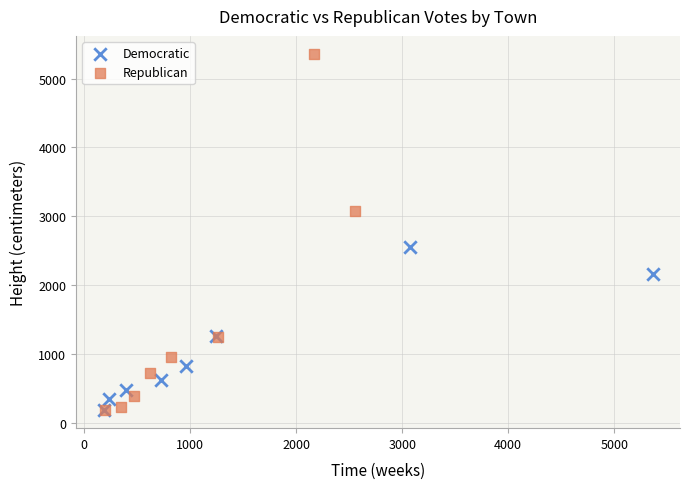

Which series contains the highest Y value?

Republican